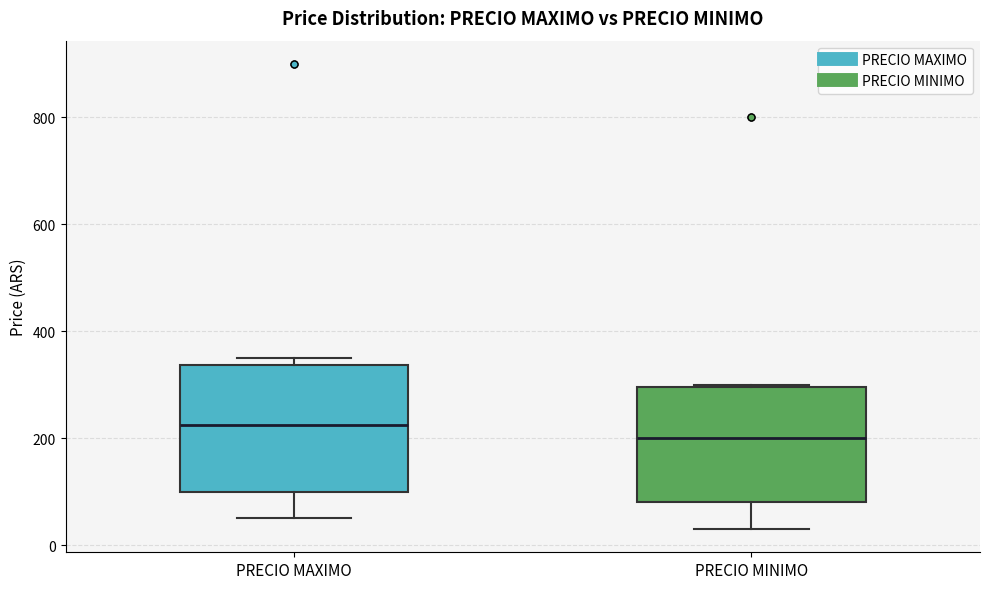

Reading left to right, transcribe this box plot: for each box, give where its median line is, the range the box spans, and where its two whiskers end, as read against the y-axis. The values are not printed on the chart, so give them approximately, as read against the axis.

PRECIO MAXIMO: median 220, box 100 to 340, whiskers 60 to 360
PRECIO MINIMO: median 200, box 80 to 300, whiskers 40 to 300